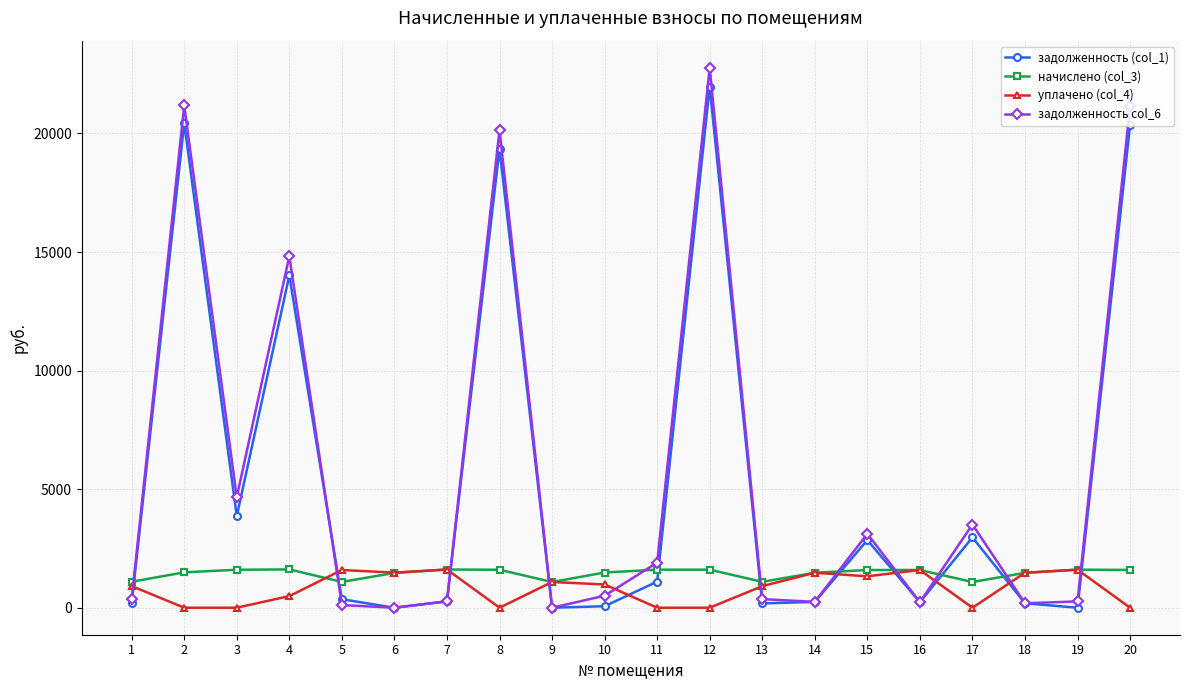

What is the highest value of the задолженность col_6 series?

22773.5